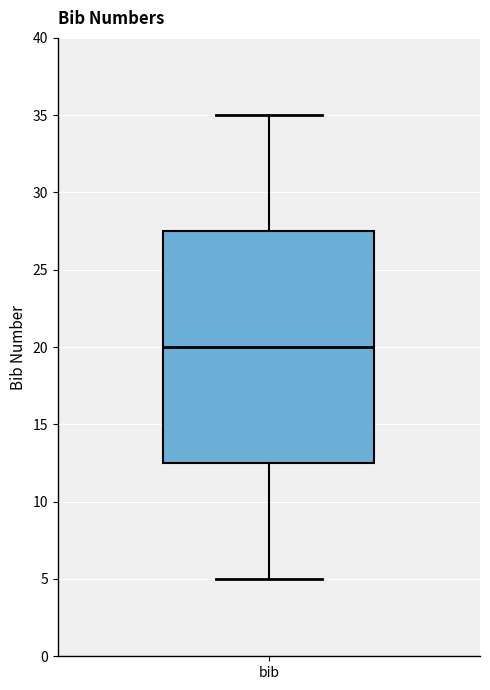

Transcribe this box plot: give where the median line is, the range the box spans, and where the two whiskers end, as read against the y-axis. The values are not printed on the chart, so give them approximately, as read against the axis.

median 20.0, box 12.5 to 27.5, whiskers 5.0 to 35.0